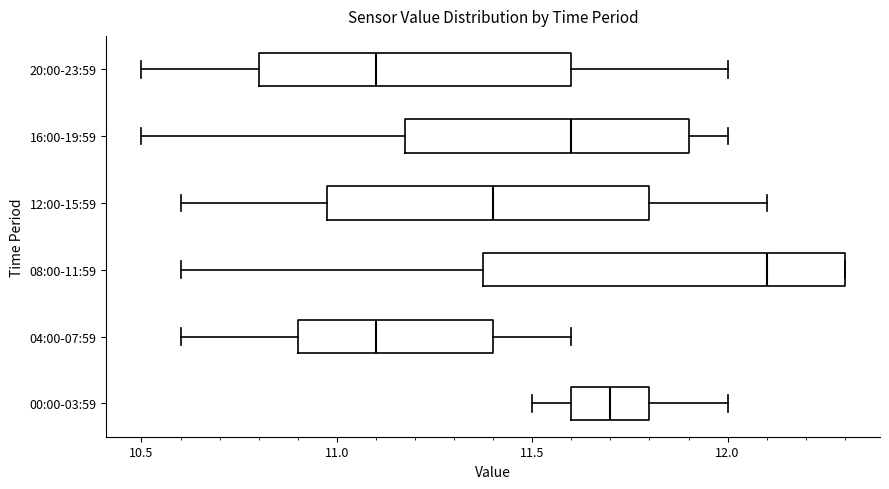

Where does the median line of the box for 16:00-19:59 sit on the x-axis? The values are not printed on the chart, so give them approximately, as read against the axis.

11.6